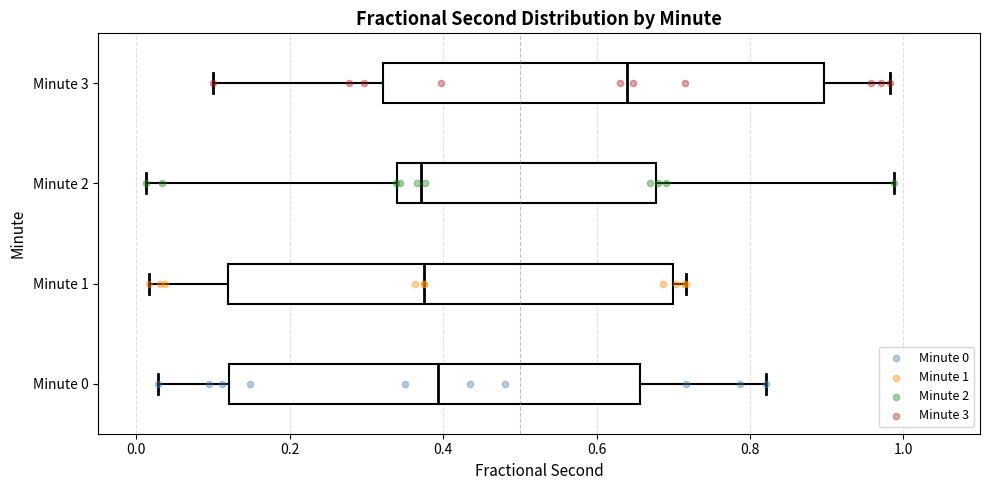

Where does the right whisker of the box for Minute 3 end on the x-axis? The values are not printed on the chart, so give them approximately, as read against the axis.

0.98